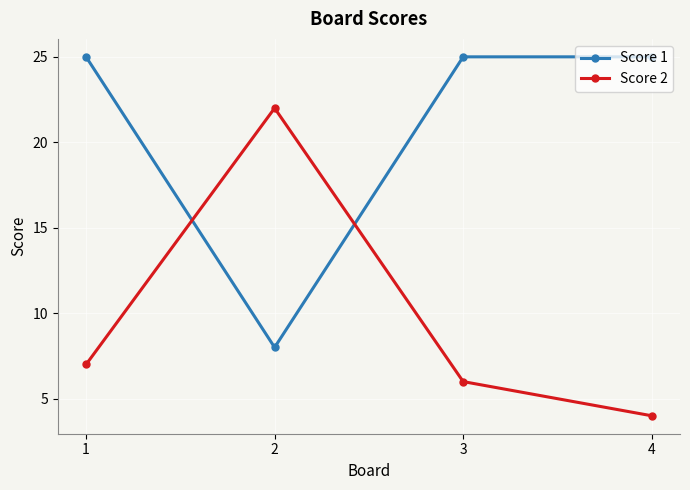

Is the value of Score 2 at 1 greater than the value of Score 1 at 4?

No